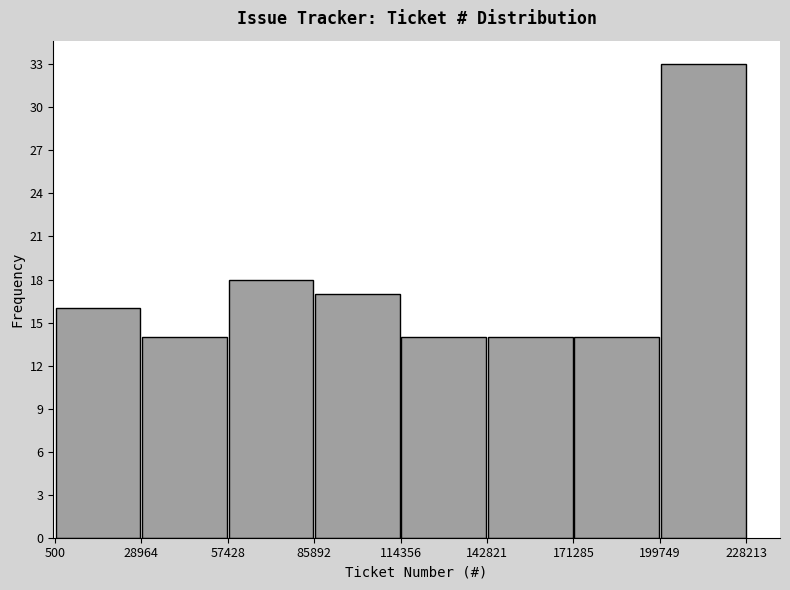

Over which range of the x-axis is the bar tallest?

199749 to 228213